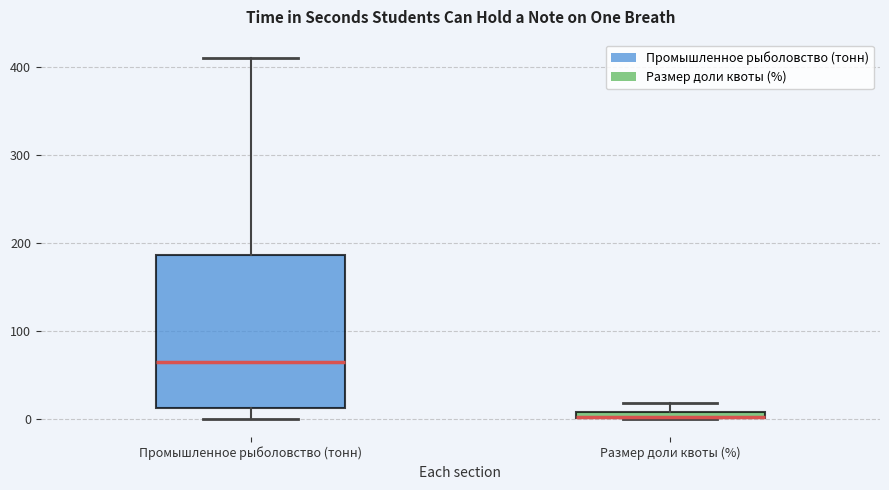

Where is the lower edge of the box for Размер доли квоты (%) on the y-axis? The values are not printed on the chart, so give them approximately, as read against the axis.

0